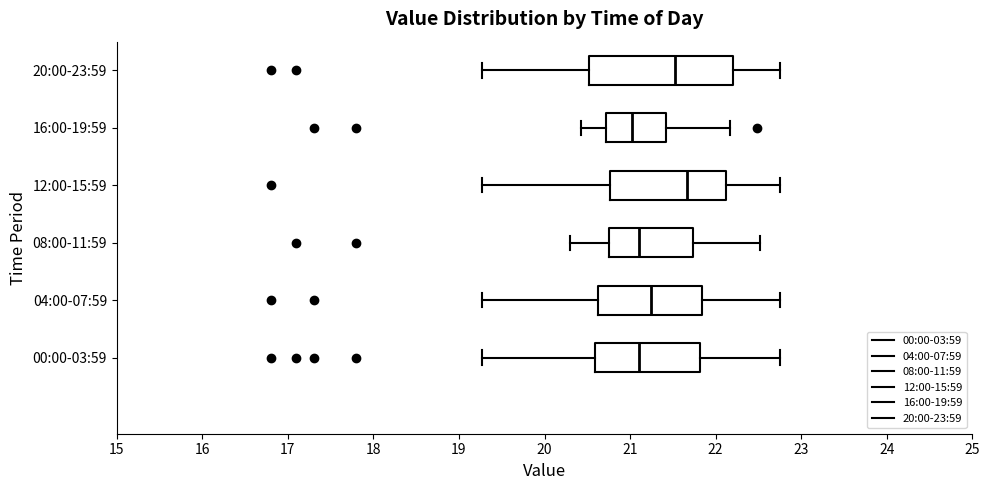

Which box is the widest, from its left edge to its right edge?

20:00-23:59